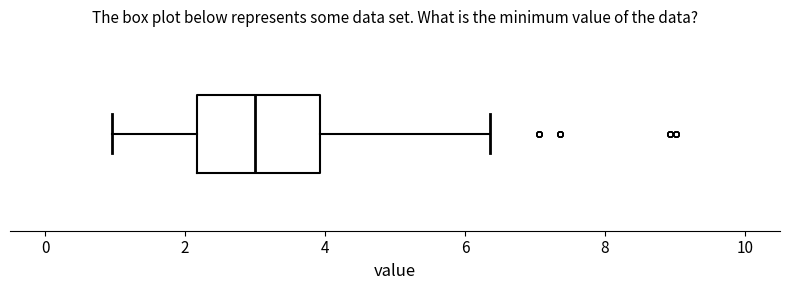

Where is the left edge of the box on the x-axis? The values are not printed on the chart, so give them approximately, as read against the axis.

2.2